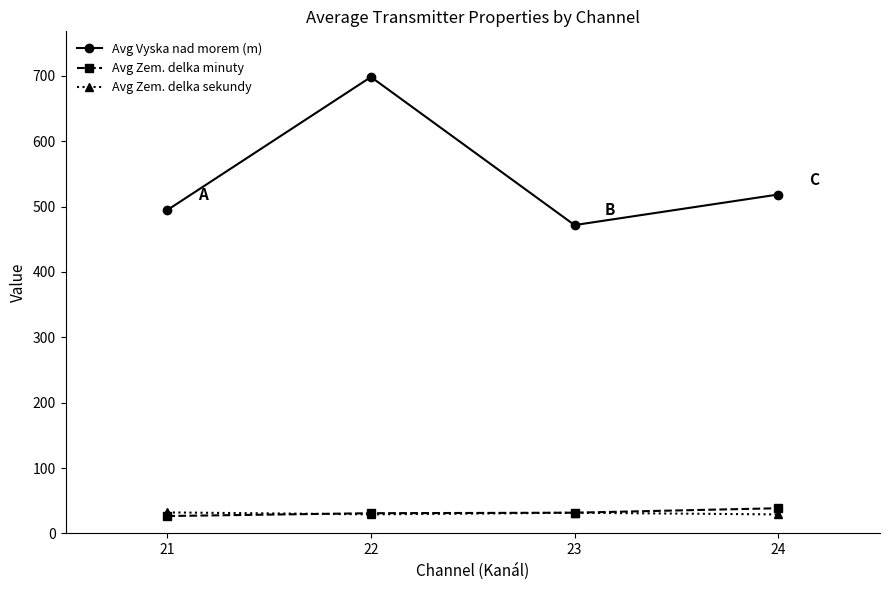

Between 21 and 24, which series saw the biggest shift?

Avg Vyska nad morem (m)